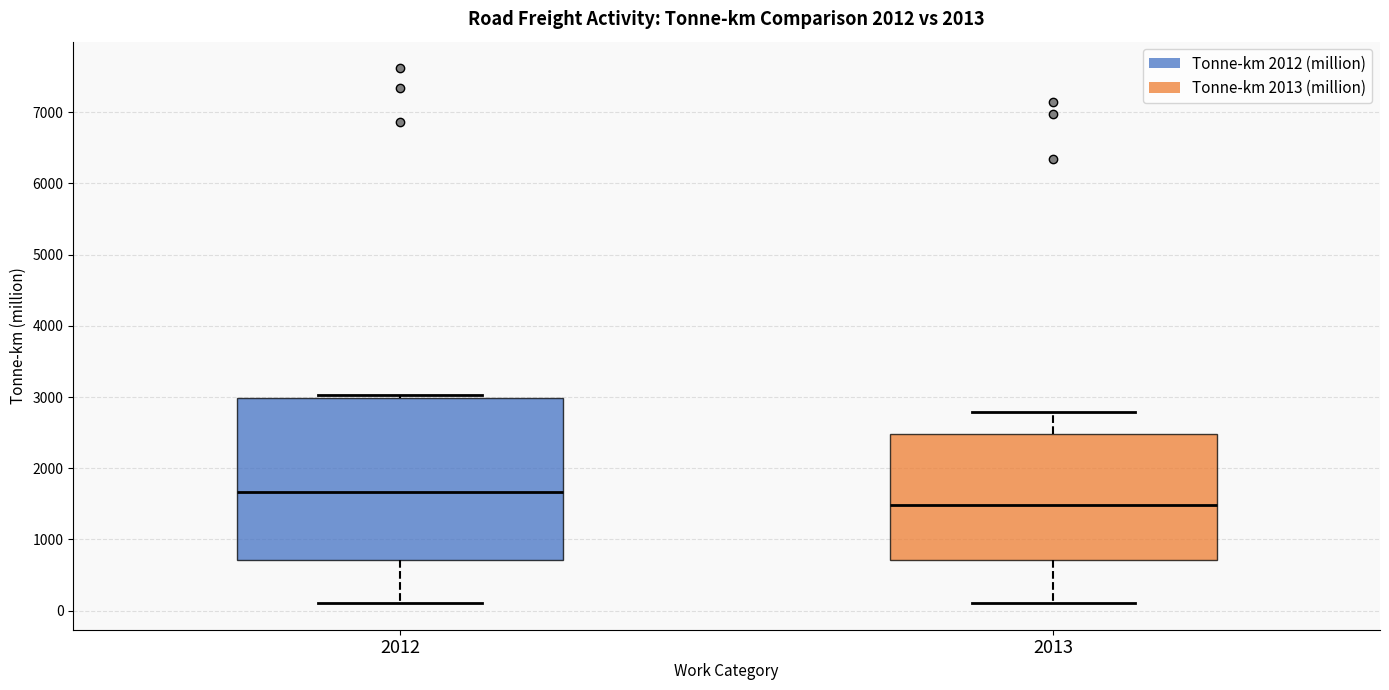

Reading left to right, transcribe this box plot: for each box, give where its median line is, the range the box spans, and where its two whiskers end, as read against the y-axis. The values are not printed on the chart, so give them approximately, as read against the axis.

2012: median 1700, box 700 to 3000, whiskers 100 to 3000 (just above the box's upper edge)
2013: median 1500, box 700 to 2500, whiskers 100 to 2800